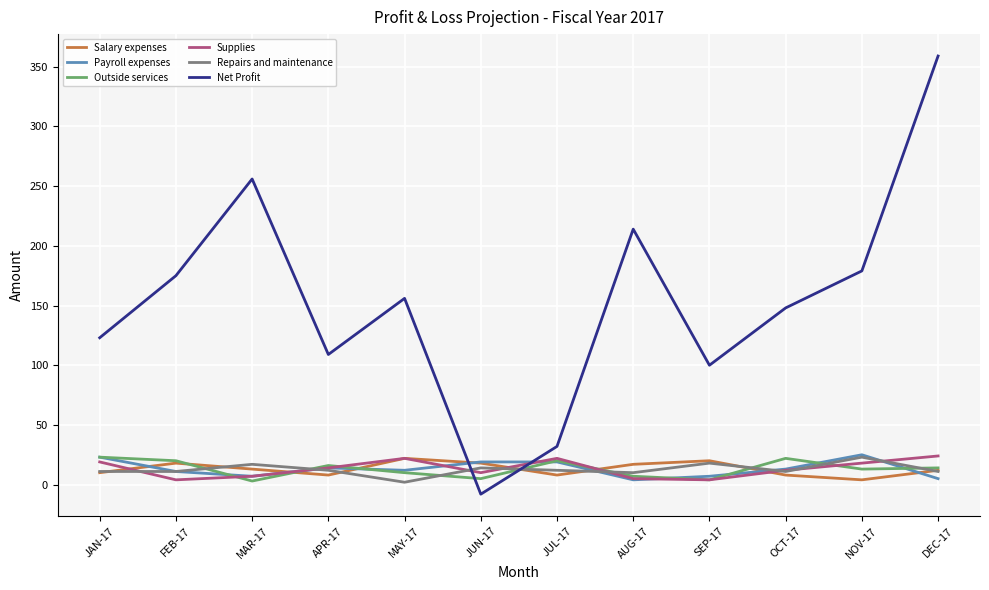

How many times do Net Profit and Payroll expenses cross each other?

2